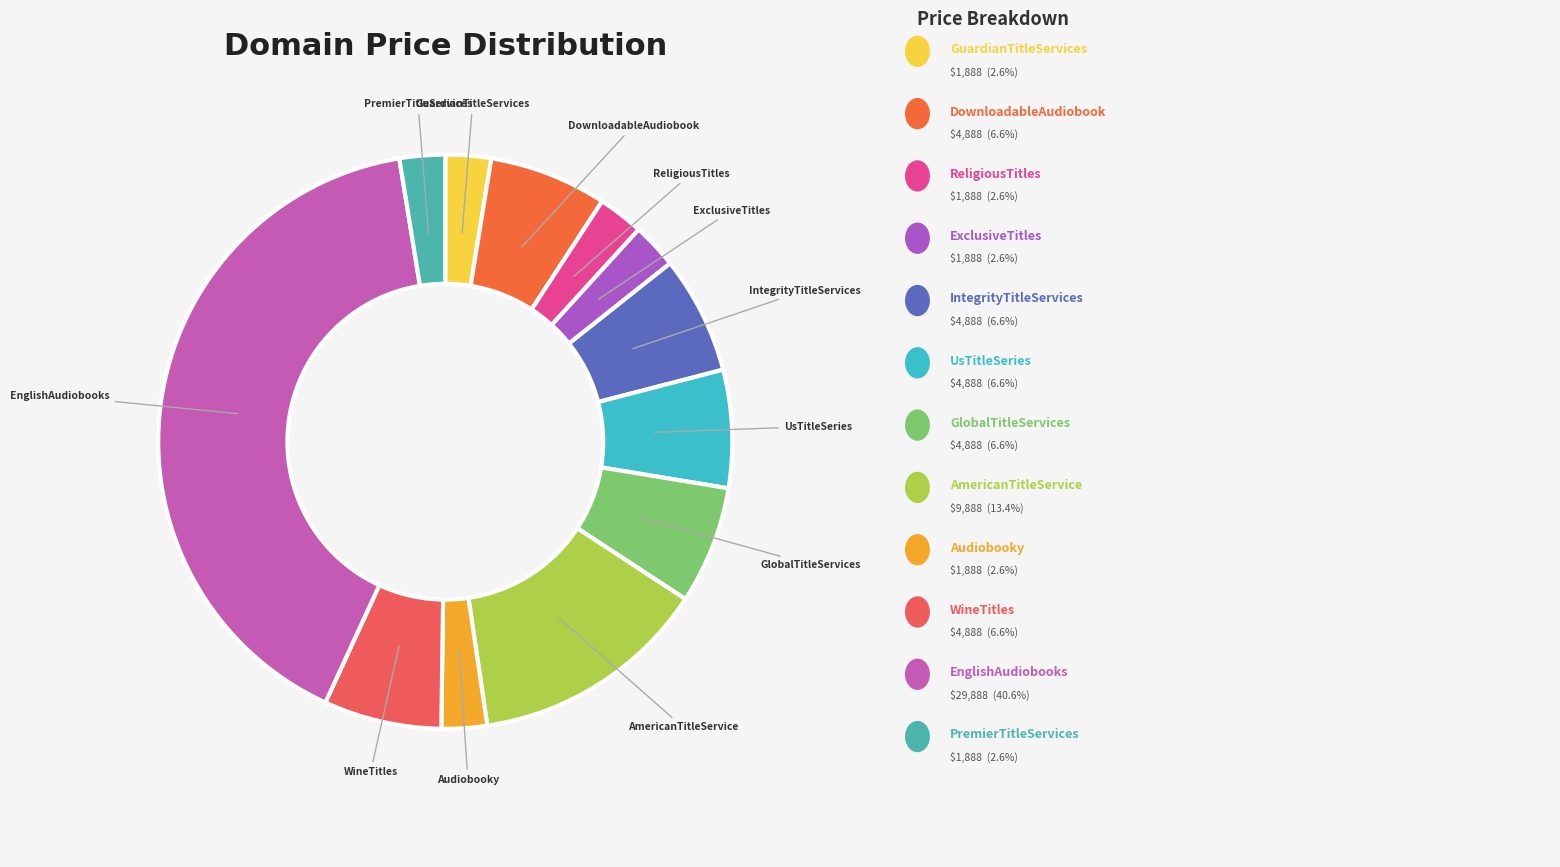

Rank the categories by value from highest to lowest.

EnglishAudiobooks.com, AmericanTitleService.com, DownloadableAudiobook.com, IntegrityTitleServices.com, UsTitleSeries.com, GlobalTitleServices.com, WineTitles.com, GuardianTitleServices.com, ReligiousTitles.com, ExclusiveTitles.com, Audiobooky.com, PremierTitleServices.com